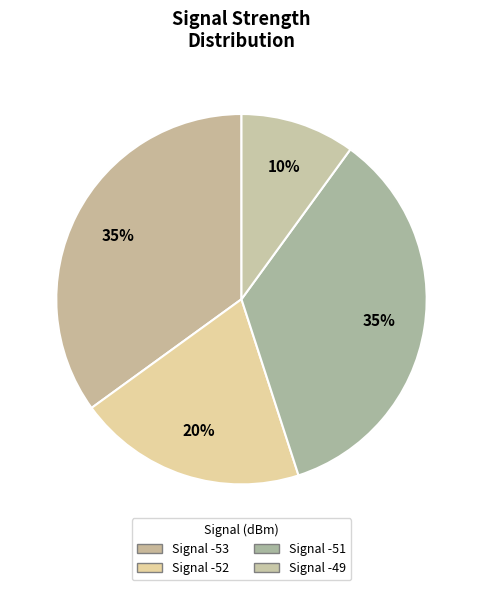

How many segments does this pie chart have?

4